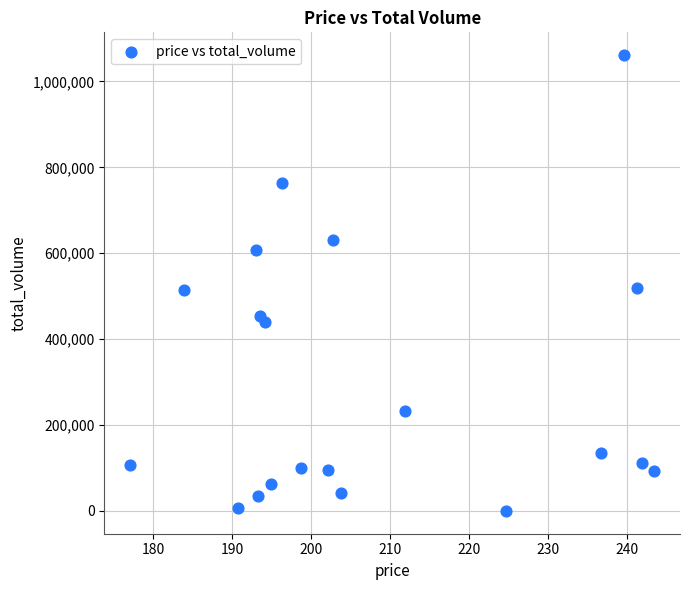

What is the range of X values (max minus min)?

66.3